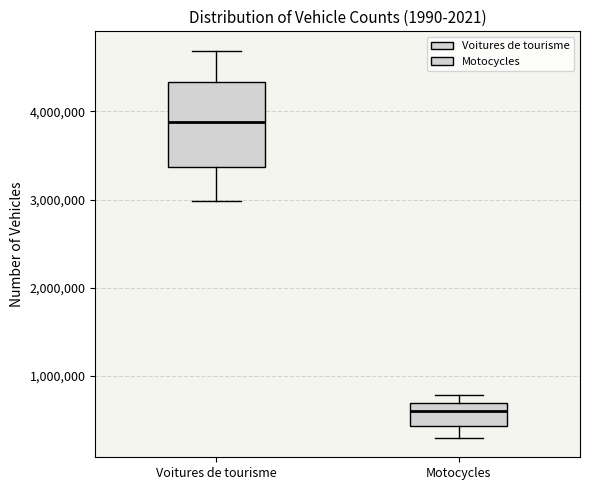

Which box's median line is the lowest?

Motocycles